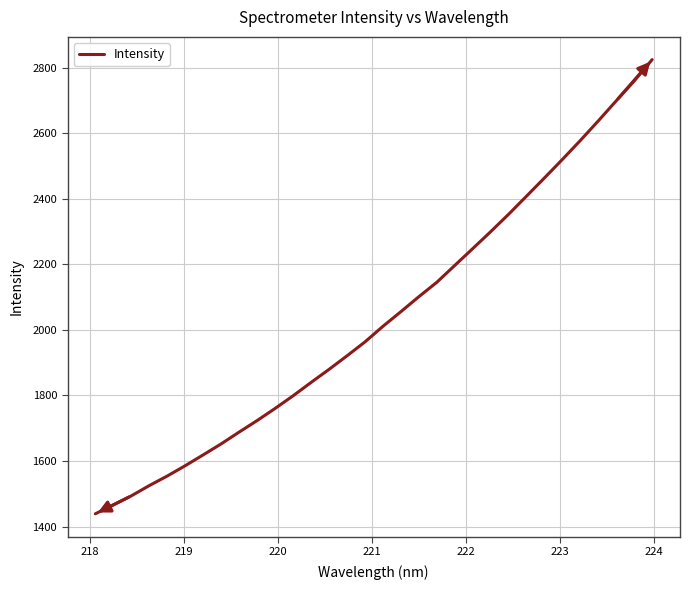

What is the greatest value displayed?

2824.3